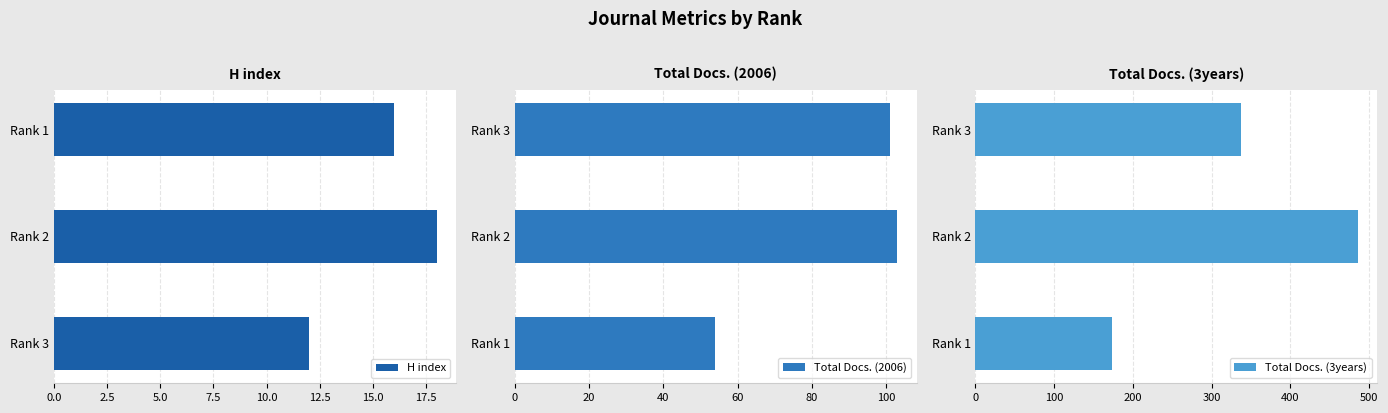

At how many categories does at least one series exceed 321?

2